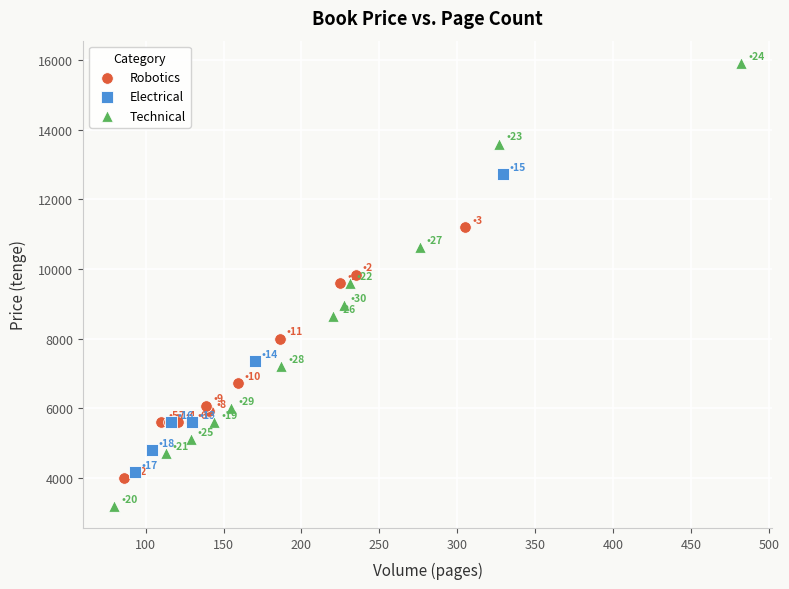

Which series has the widest spread of Y values?

Technical